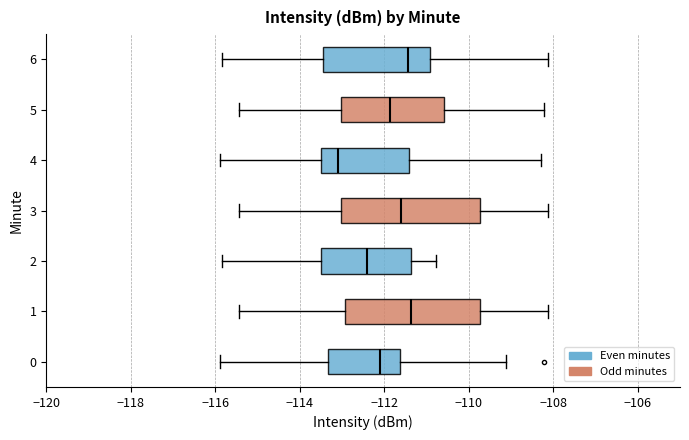

Where is the right edge of the box at y = 1 on the x-axis? The values are not printed on the chart, so give them approximately, as read against the axis.

-109.8